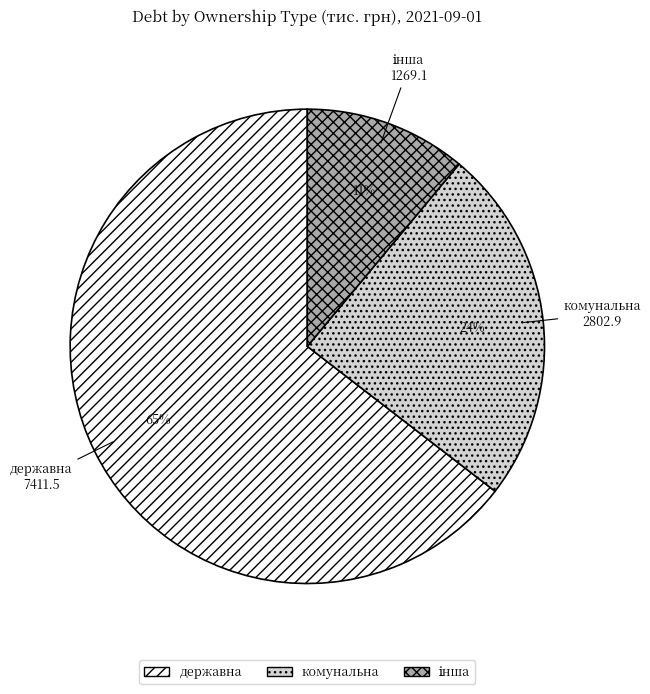

What percentage is the комунальна slice, to the nearest percent?

24%